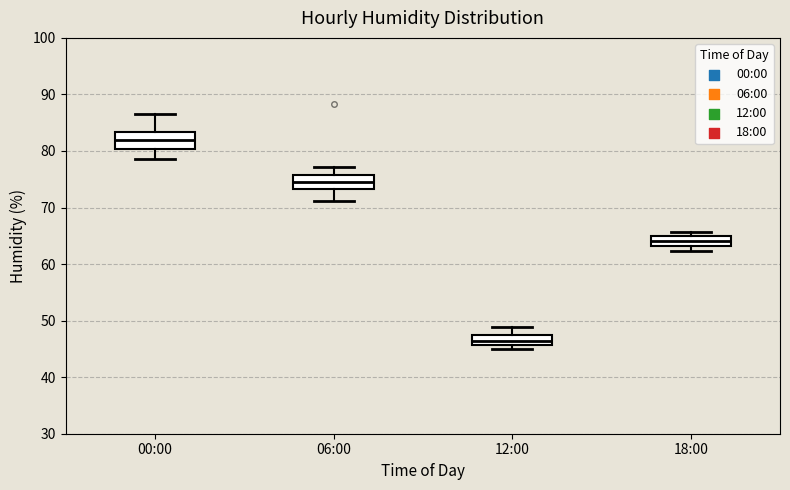

Where is the upper edge of the box for 06:00 on the y-axis? The values are not printed on the chart, so give them approximately, as read against the axis.

76